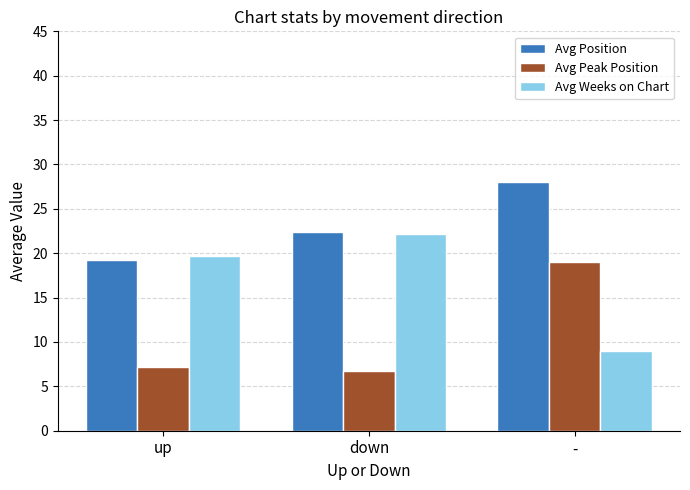

What is the average value of the Avg Position series?

23.2